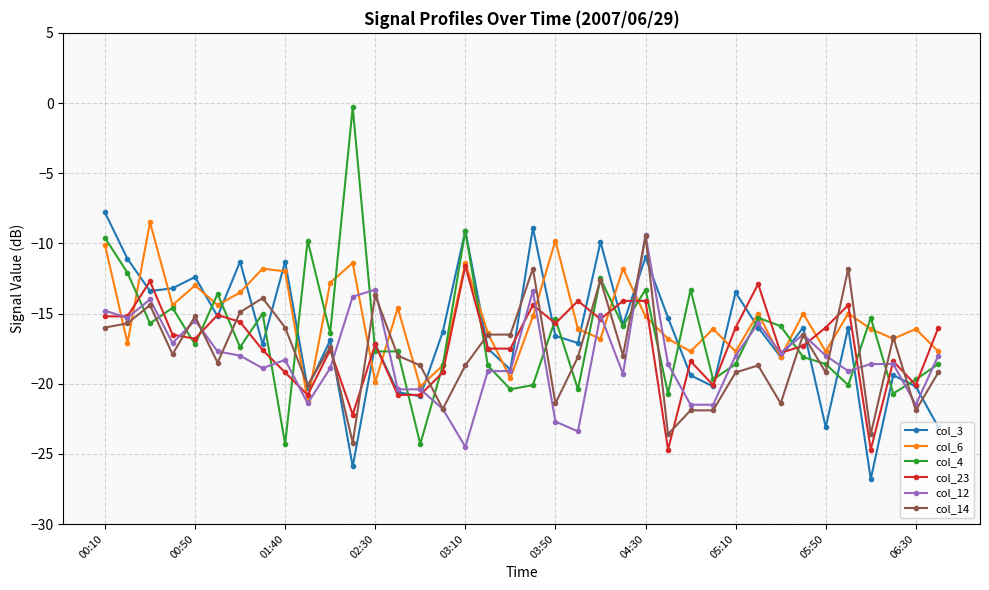

What is the value of the col_6 point at the 12th from the left?

-11.4